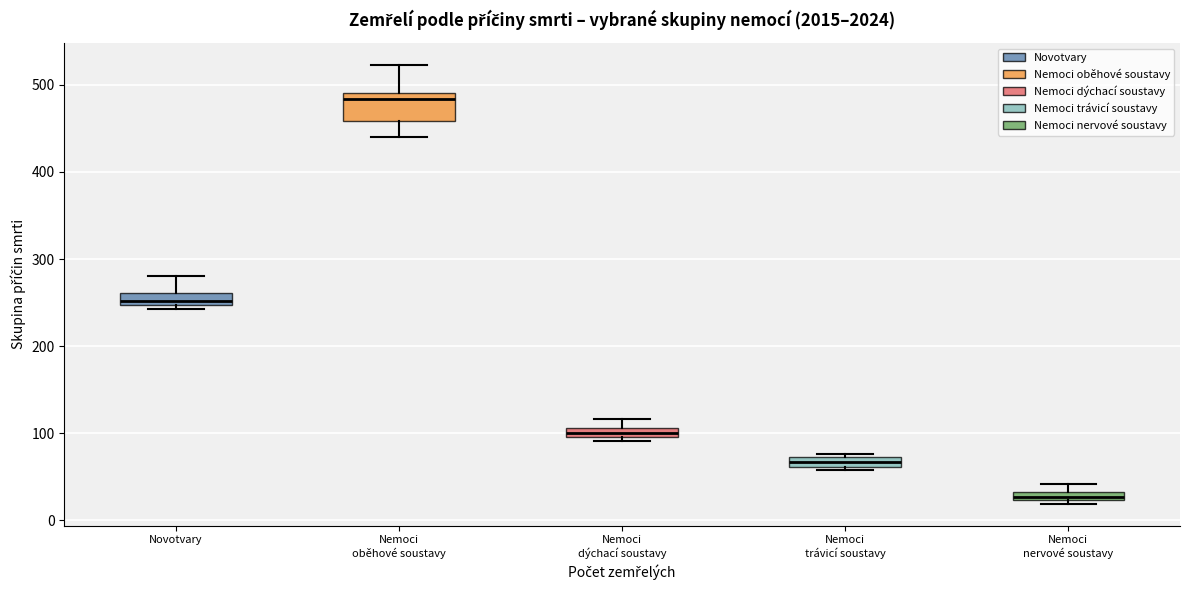

Which box has the lowest median line?

Nemoci nervové soustavy